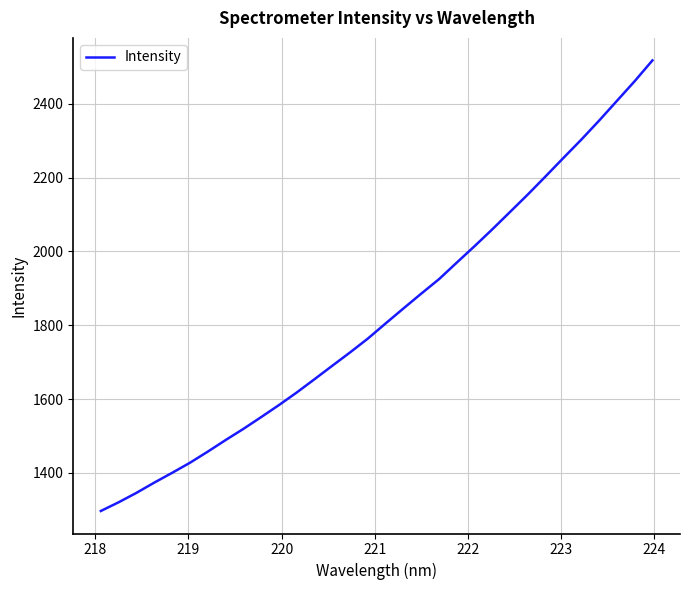

What is the greatest value displayed?

2517.3